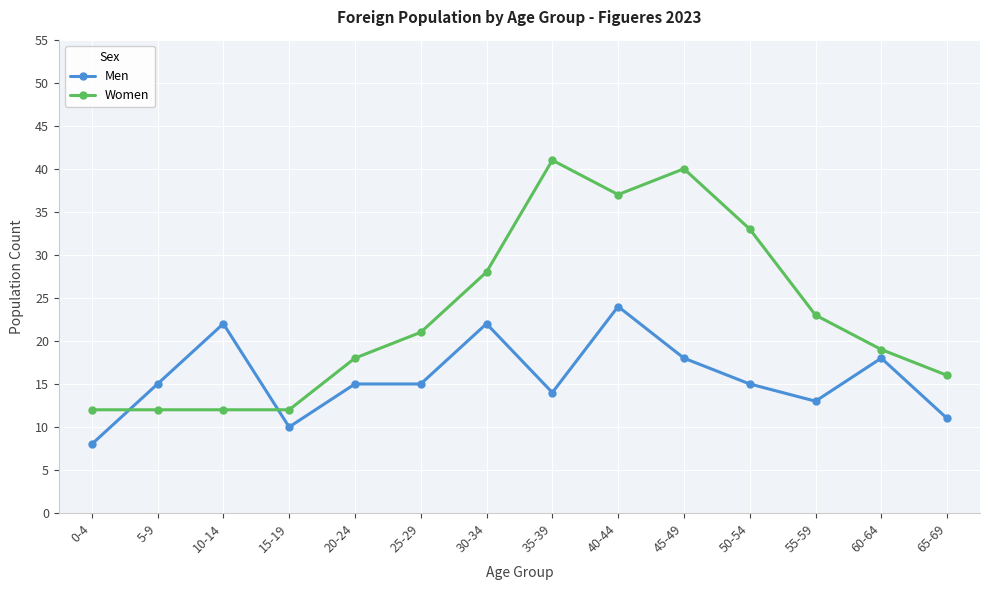

Between which two adjacent categories do Men and Women first intersect?

0-4 and 5-9